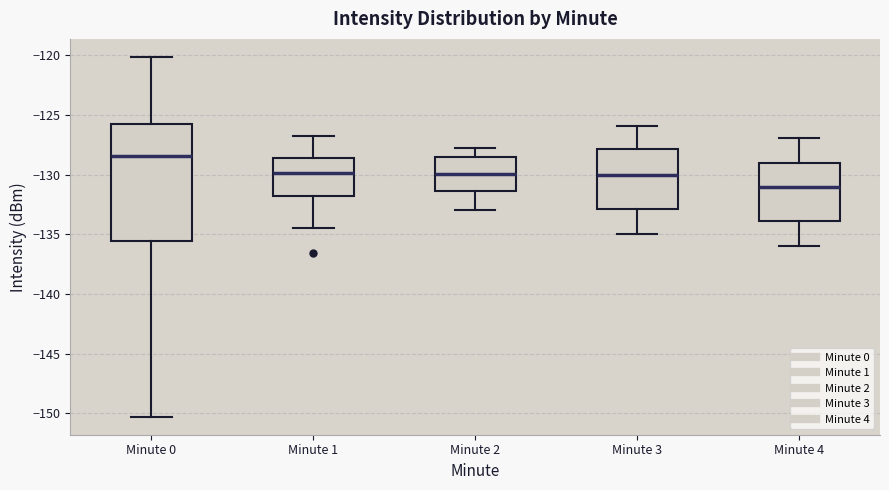

Which box is the tallest, from its lower edge to its upper edge?

Minute 0